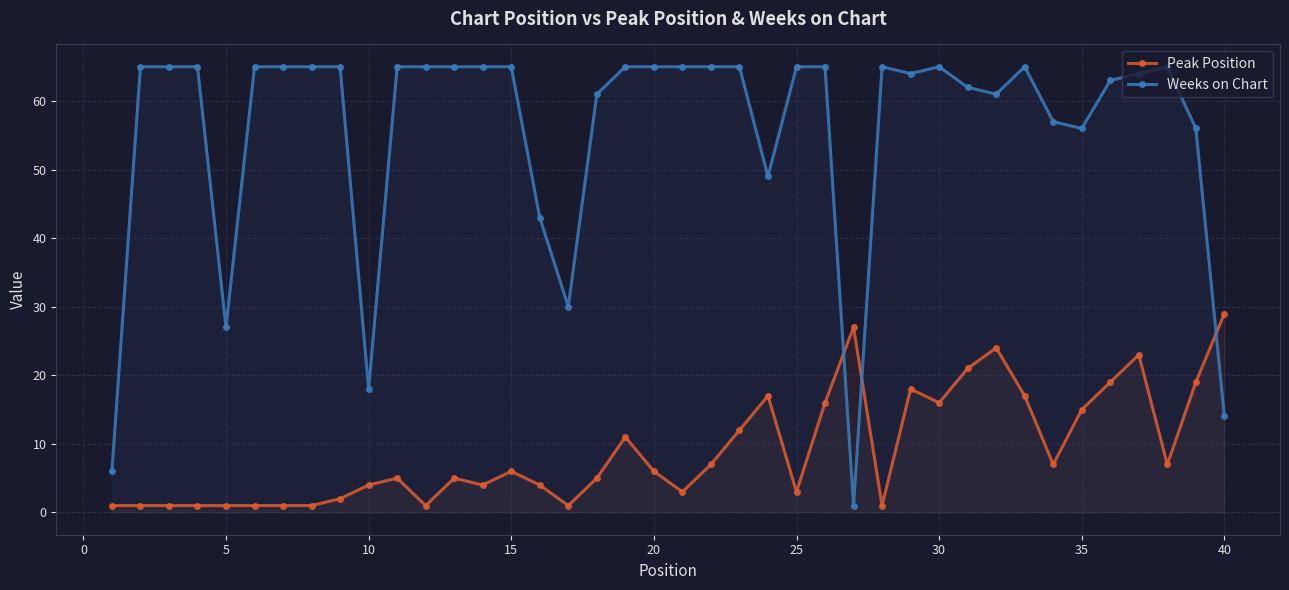

What is the sum of all Peak Position values?

363